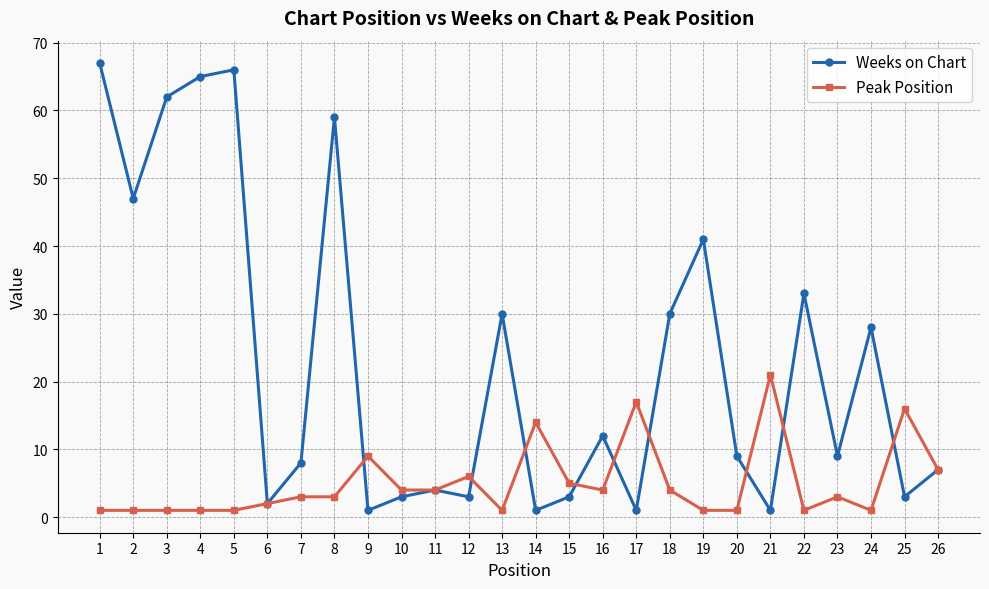

How many categories are shown in the chart?

26